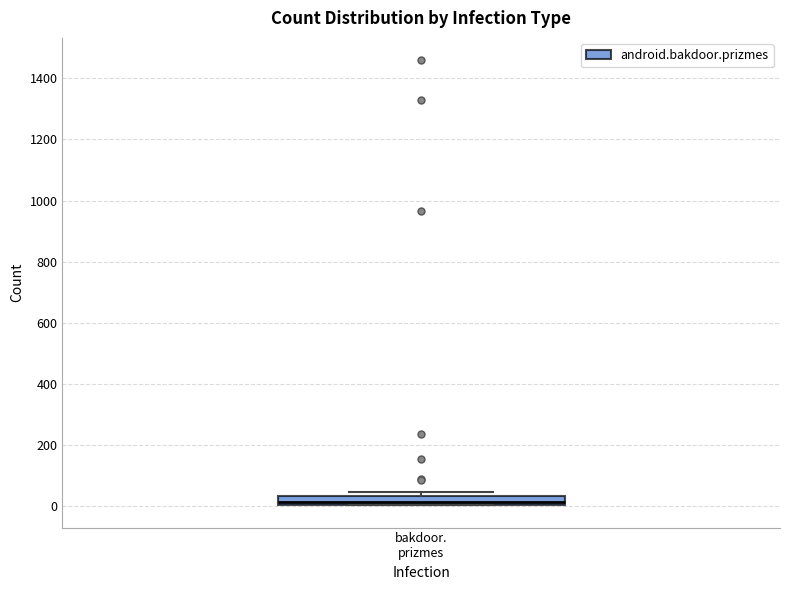

Transcribe this box plot: give where the median line is, the range the box spans, and where the two whiskers end, as read against the y-axis. The values are not printed on the chart, so give them approximately, as read against the axis.

median 20, box 0 to 40, whiskers 0 to 40 (just above the box's upper edge)